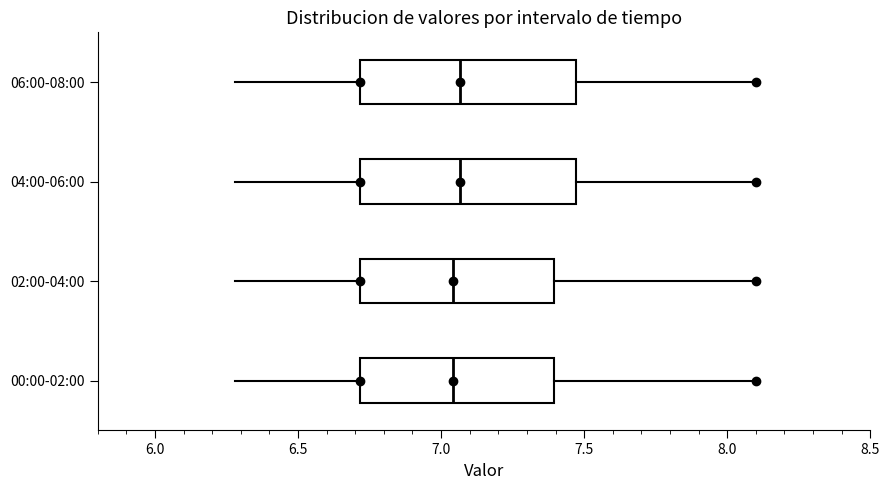

Reading bottom to top, transcribe this box plot: for each box, give where its median line is, the range the box spans, and where its two whiskers end, as read against the x-axis. The values are not printed on the chart, so give them approximately, as read against the axis.

00:00-02:00: median 7.05, box 6.70 to 7.40, whiskers 6.30 to 8.10
02:00-04:00: median 7.05, box 6.70 to 7.40, whiskers 6.30 to 8.10
04:00-06:00: median 7.05, box 6.70 to 7.45, whiskers 6.30 to 8.10
06:00-08:00: median 7.05, box 6.70 to 7.45, whiskers 6.30 to 8.10